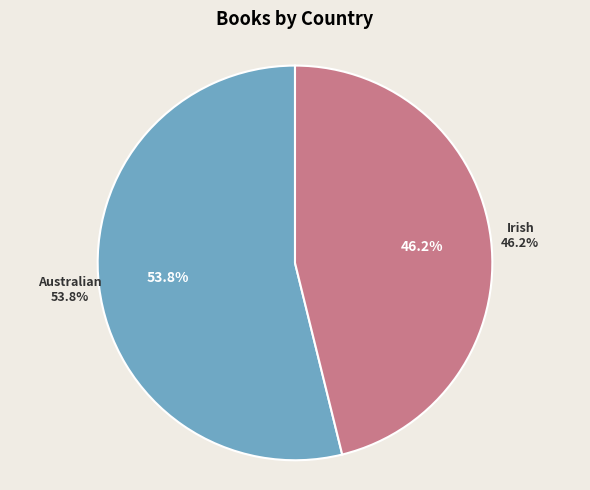

To the nearest percent, what is the average slice percentage?

50%